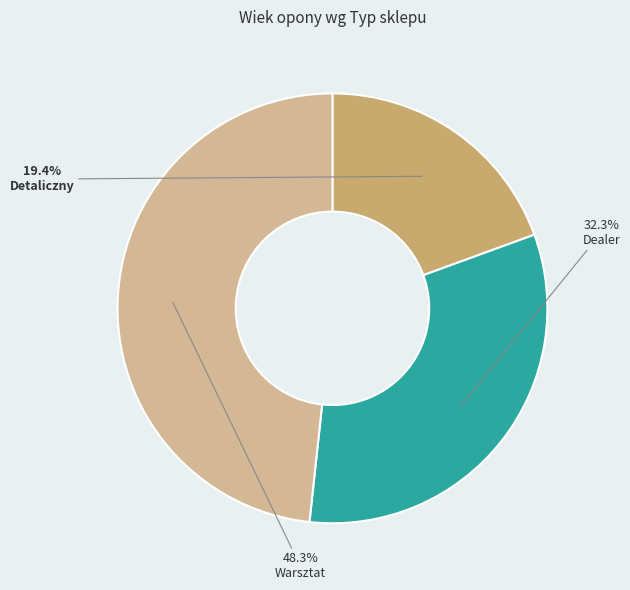

How many segments does this pie chart have?

3